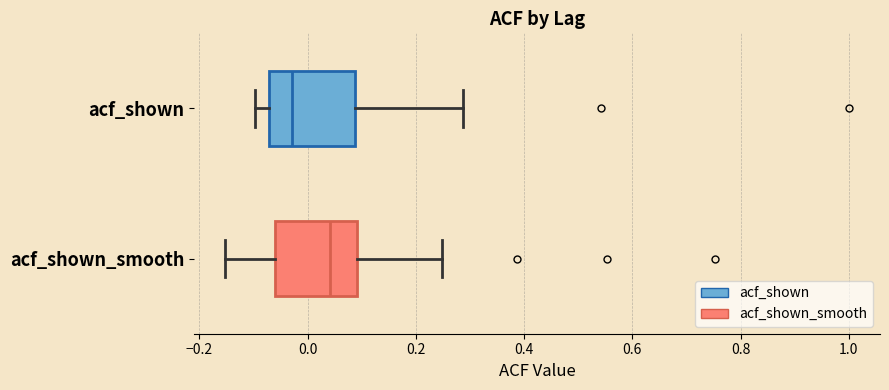

Where does the right whisker of the box for acf_shown_smooth end on the x-axis? The values are not printed on the chart, so give them approximately, as read against the axis.

0.24